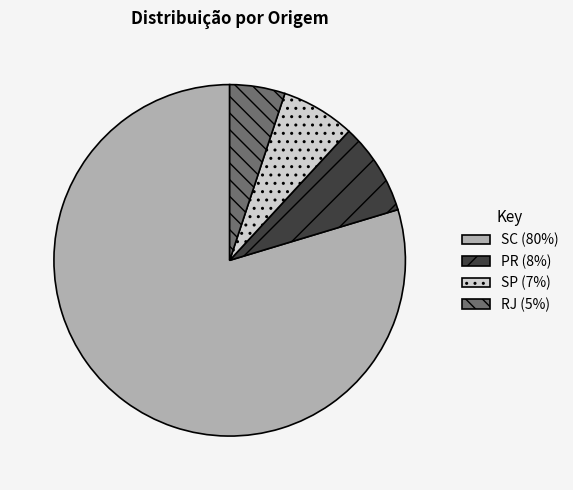

Rank the categories by value from lowest to highest.

RJ, SP, PR, SC